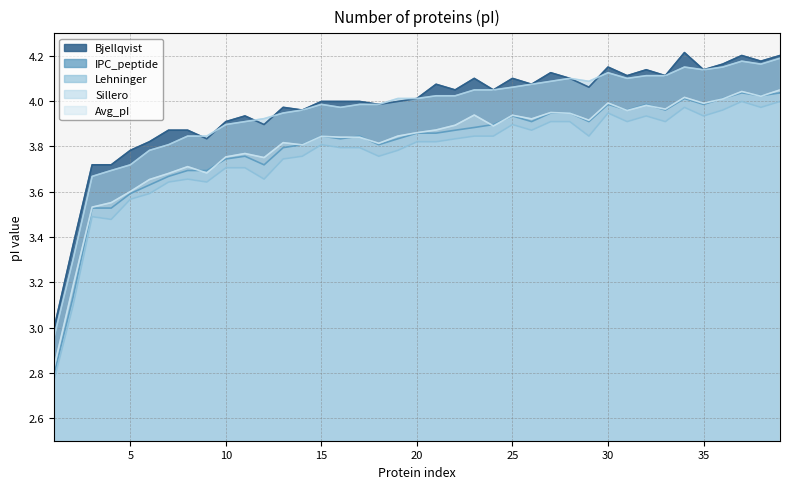

True or false: Lehninger and Bjellqvist intersect in this chart.

False